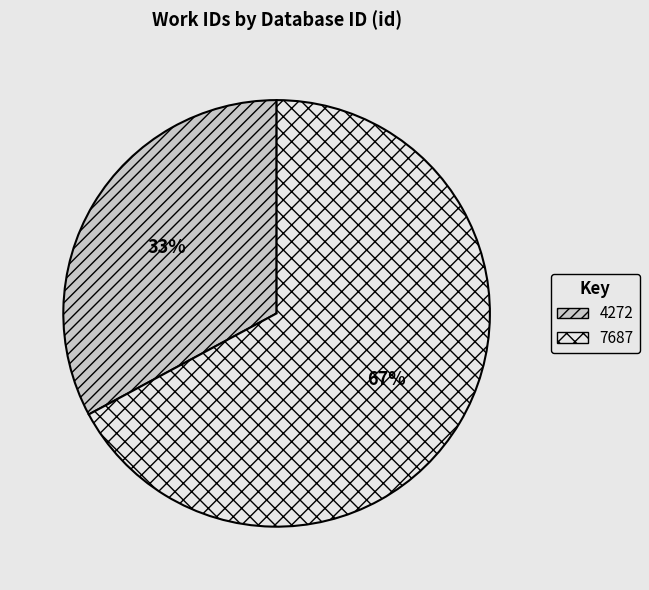

Combined, do 4272 and 7687 account for over 50%?

Yes